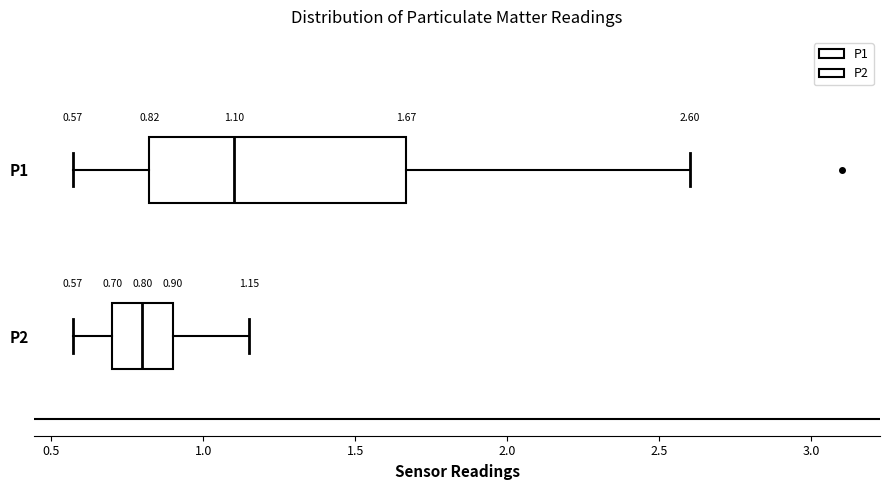

Which box's median line is the furthest to the left?

P2